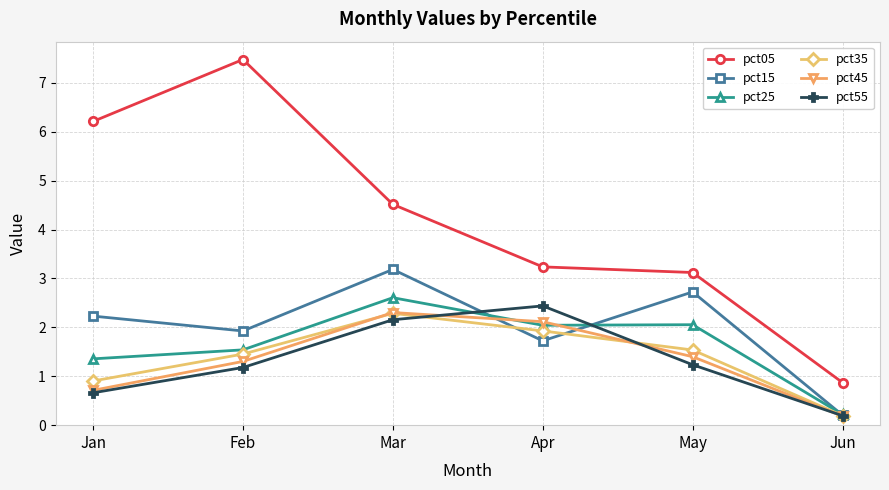

True or false: pct25 has a value of 2.6 at Feb.

False